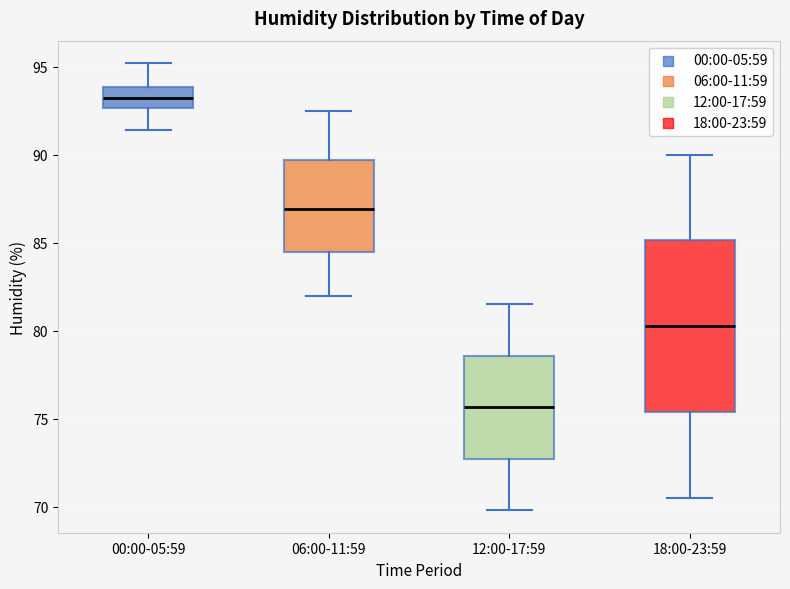

Where does the upper whisker of the box for 00:00-05:59 end on the y-axis? The values are not printed on the chart, so give them approximately, as read against the axis.

95.0